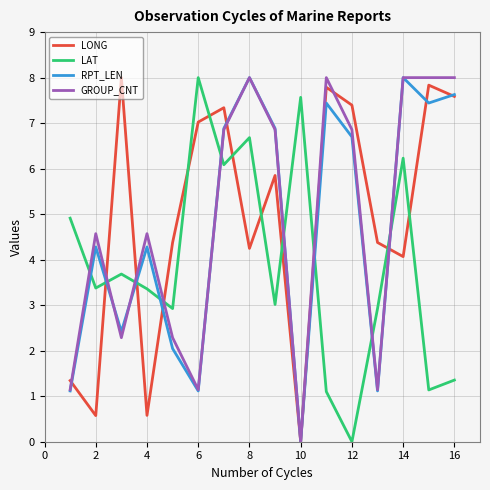

What is the average value of the LAT series?

3.9